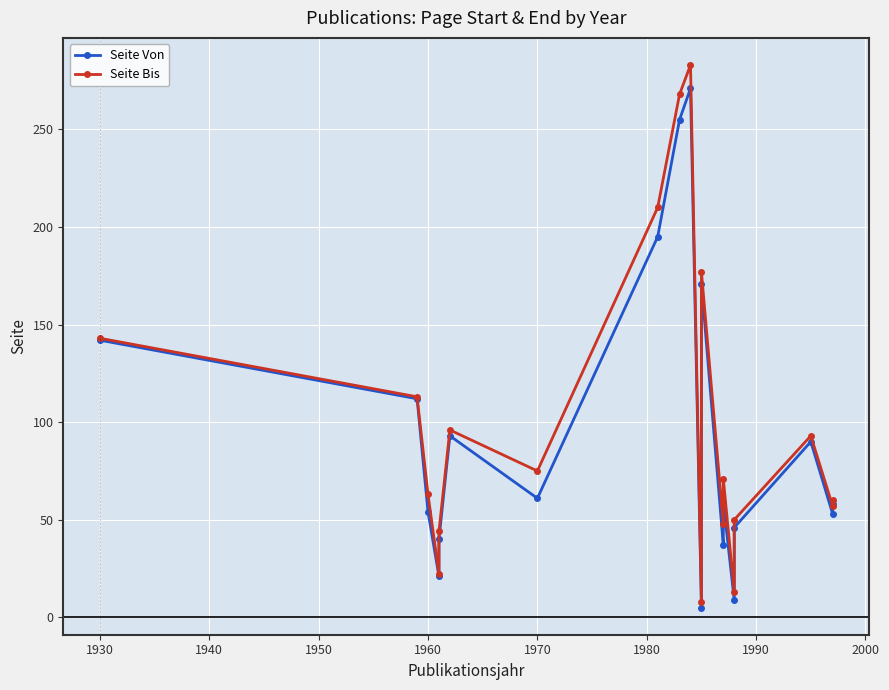

At how many categories does at least one series exceed 193?

3